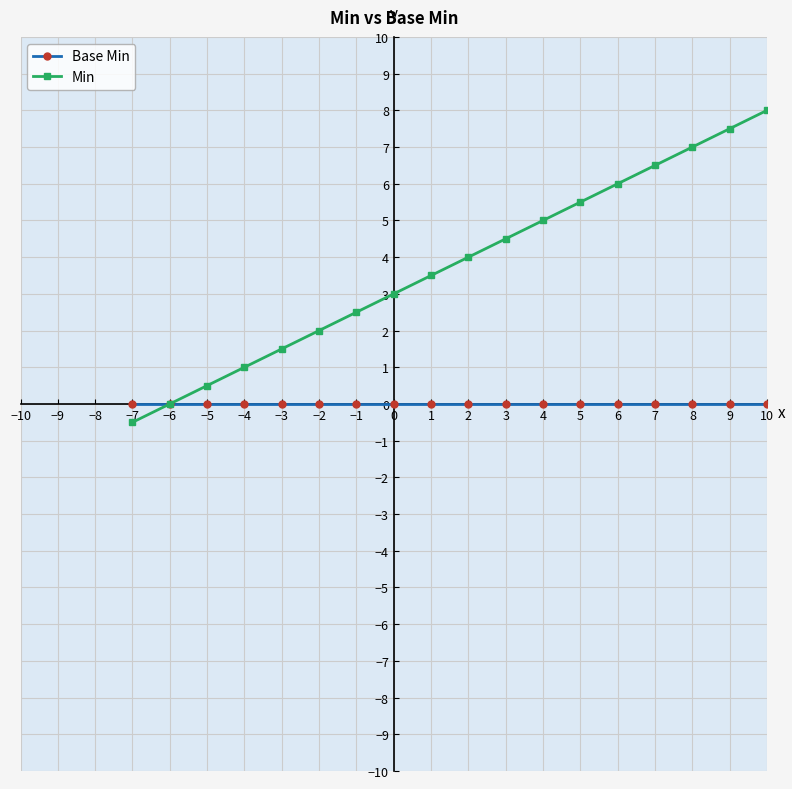

Which series has the largest total across all categories?

Min